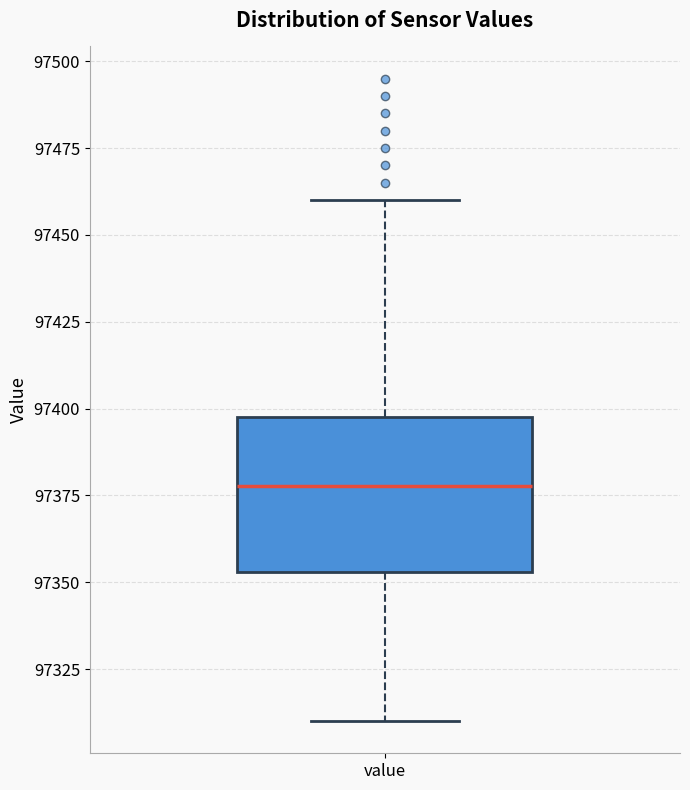

Transcribe this box plot: give where the median line is, the range the box spans, and where the two whiskers end, as read against the y-axis. The values are not printed on the chart, so give them approximately, as read against the axis.

median 97380, box 97355 to 97400, whiskers 97310 to 97460